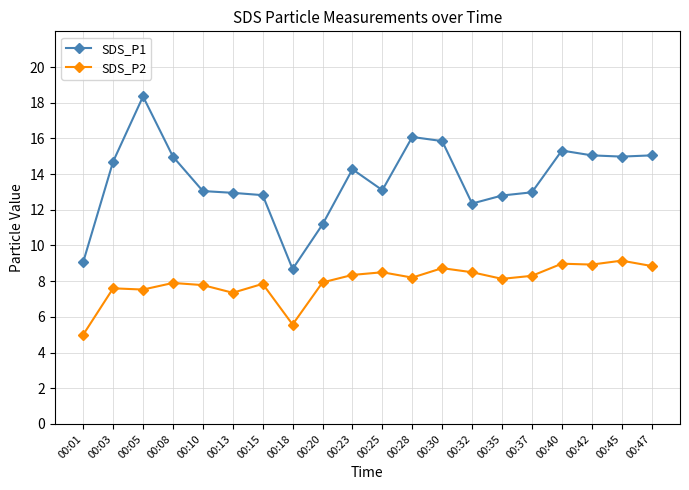

Does the chart have visible grid lines?

Yes